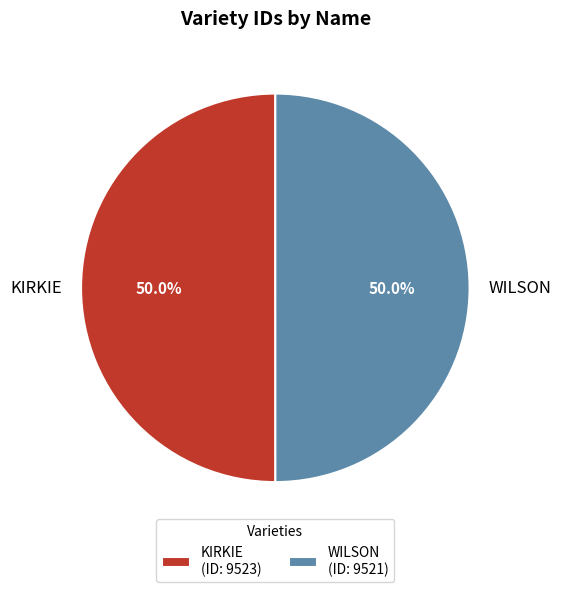

What is the ratio of the value at KIRKIE to the value at WILSON?

1.0